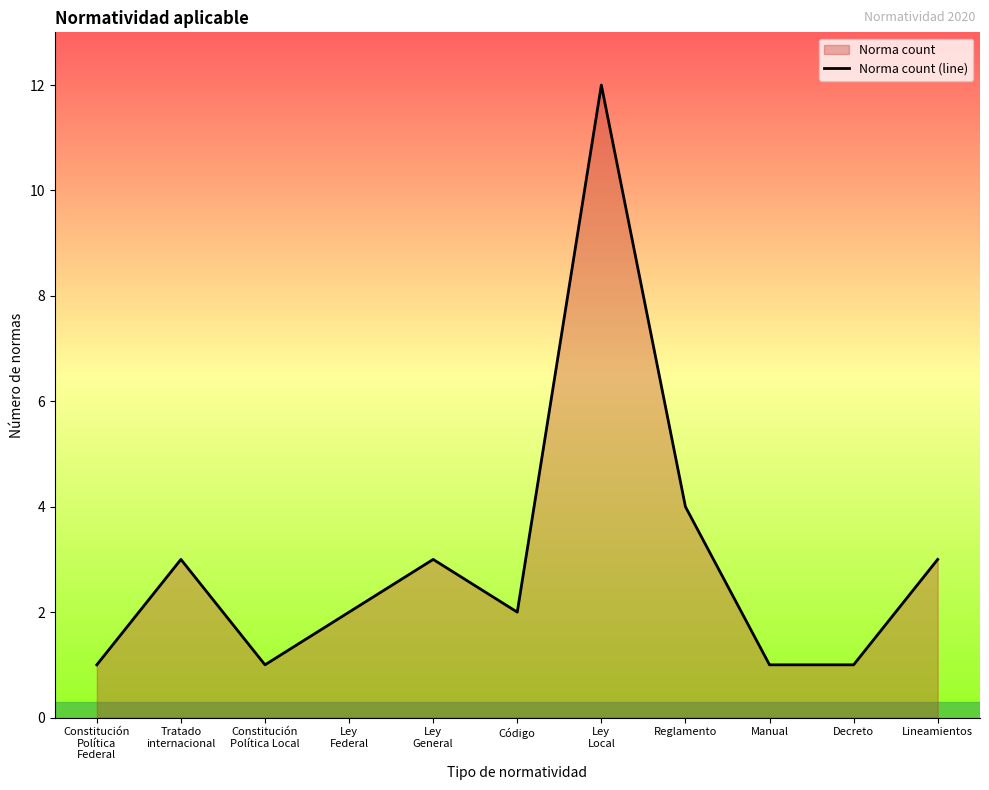

List the labels in order of value, smallest first.

Constitución
Política
Federal, Constitución
Política Local, Manual, Decreto, Ley
Federal, Código, Tratado
internacional, Ley
General, Lineamientos, Reglamento, Ley
Local